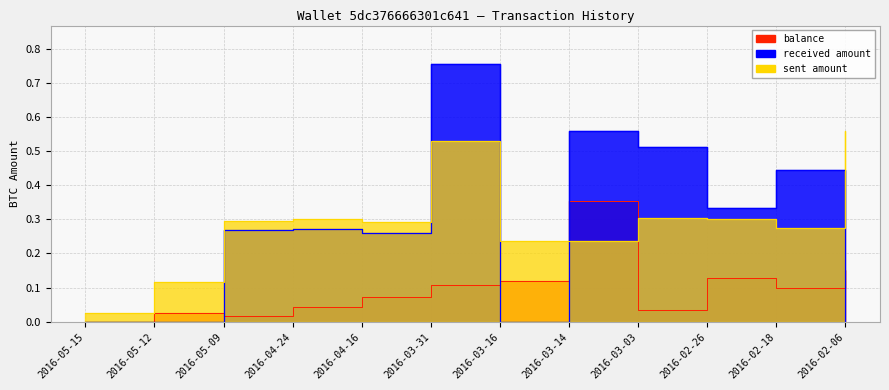

Rank the series at 2016-03-31 from lowest to highest value.

balance, sent amount, received amount